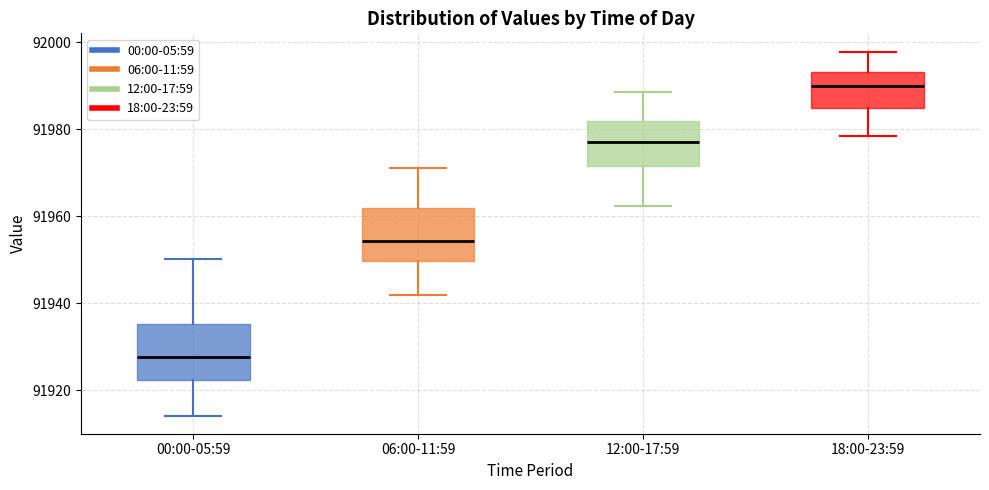

Reading left to right, read every box against the y-axis: the position of its median line, the range the box covers, and the ends of its whiskers. The values are not printed on the chart, so give them approximately, as read against the axis.

00:00-05:59: median 91928, box 91922 to 91936, whiskers 91914 to 91950
06:00-11:59: median 91954, box 91950 to 91962, whiskers 91942 to 91972
12:00-17:59: median 91978, box 91972 to 91982, whiskers 91962 to 91988
18:00-23:59: median 91990, box 91984 to 91994, whiskers 91978 to 91998